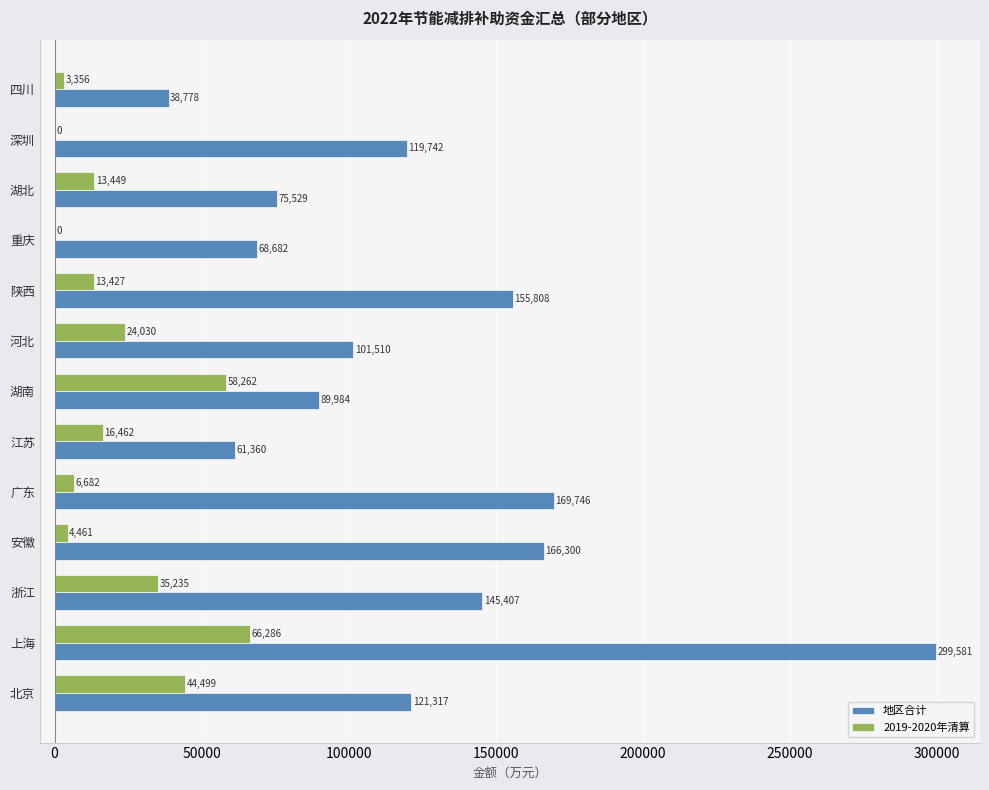

Which series has the largest total across all categories?

地区合计